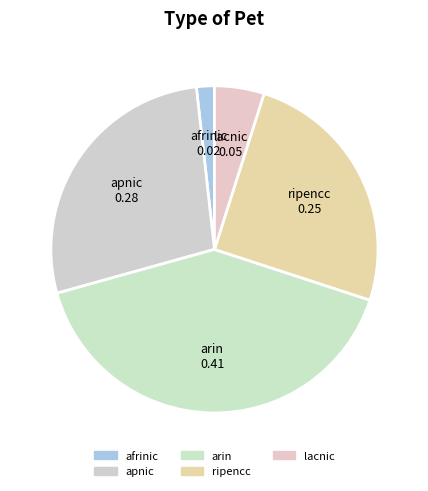

To the nearest percent, what percentage of the pie is arin?

41%